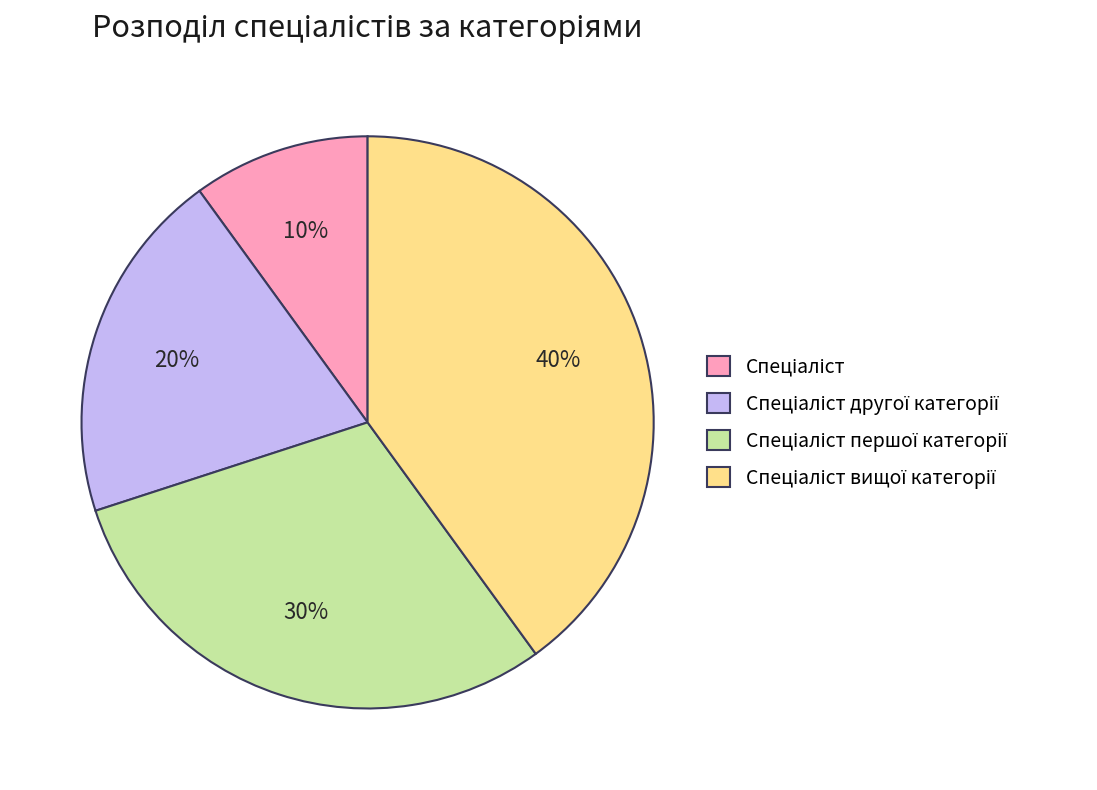

To the nearest percent, what is the average slice percentage?

25%